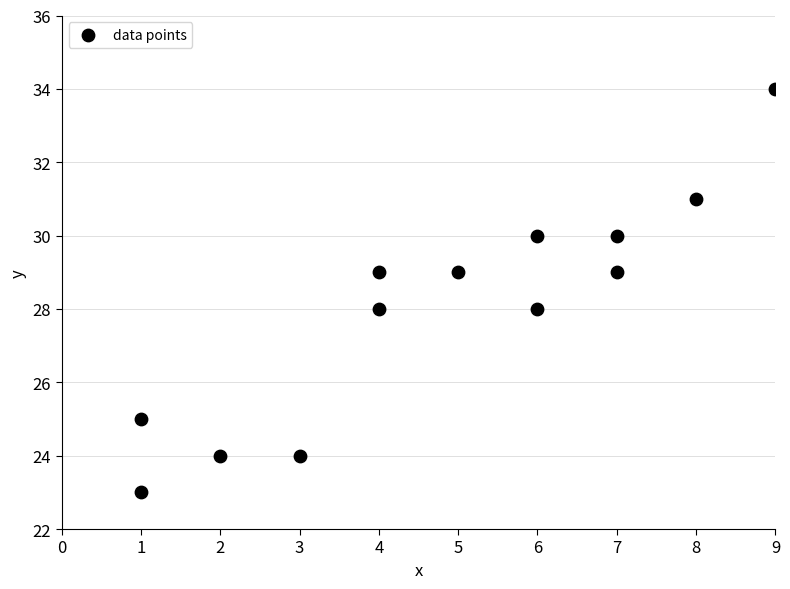

What is the range of X values (max minus min)?

8